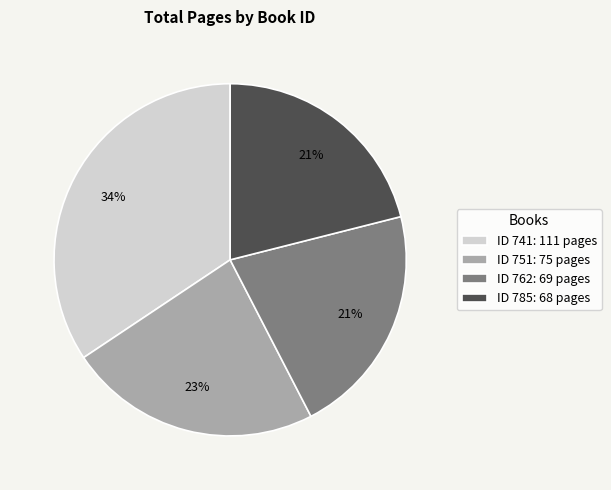

Is it true that ID 762: 69 pages is 21% of the pie?

True